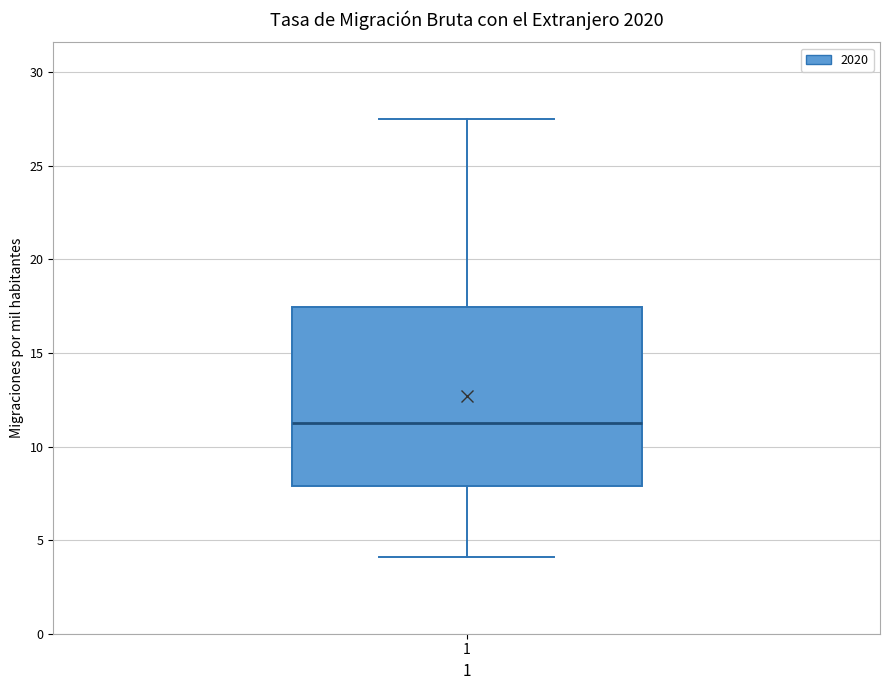

Where does the median line of the box at x = 1 sit on the y-axis? The values are not printed on the chart, so give them approximately, as read against the axis.

11.5